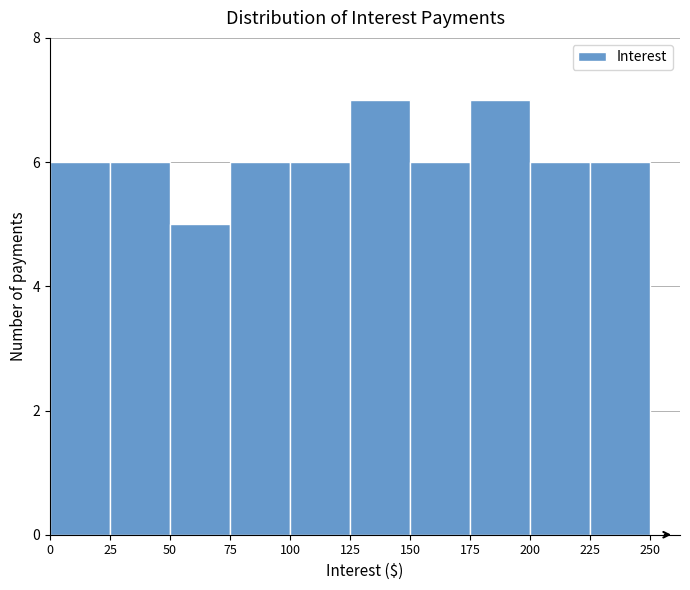

Reading left to right, transcribe this chart: for each bar, give the range it covers on the x-axis and its height. The values are not printed on the chart, so give them approximately, as read against the axis.

0 to 25: 6
25 to 50: 6
50 to 75: 5
75 to 100: 6
100 to 125: 6
125 to 150: 7
150 to 175: 6
175 to 200: 7
200 to 225: 6
225 to 250: 6